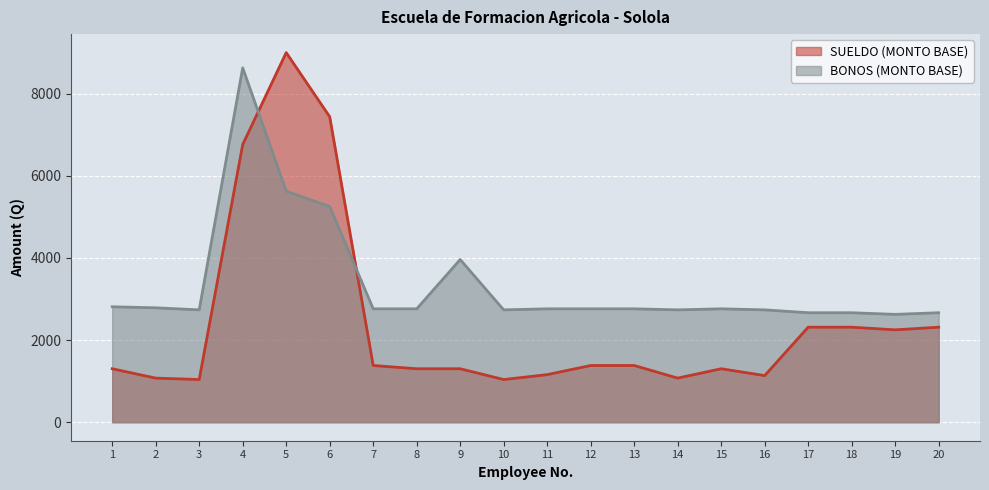

Reading left to right, extract all data points from this chart.

SUELDO (MONTO BASE): 1302.0	1074.0	1039.0	6759.0	8996.0	7435.0	1381.0	1302.0	1302.0	1039.0	1159.0	1381.0	1381.0	1074.0	1302.0	1135.0	2313.5	2313.5	2248.7	2313.5
BONOS (MONTO BASE): 2810.0	2785.0	2735.0	8625.0	5625.0	5250.0	2760.0	2760.0	3960.0	2735.0	2760.0	2760.0	2760.0	2735.0	2760.0	2735.0	2665.0	2665.0	2625.0	2665.0